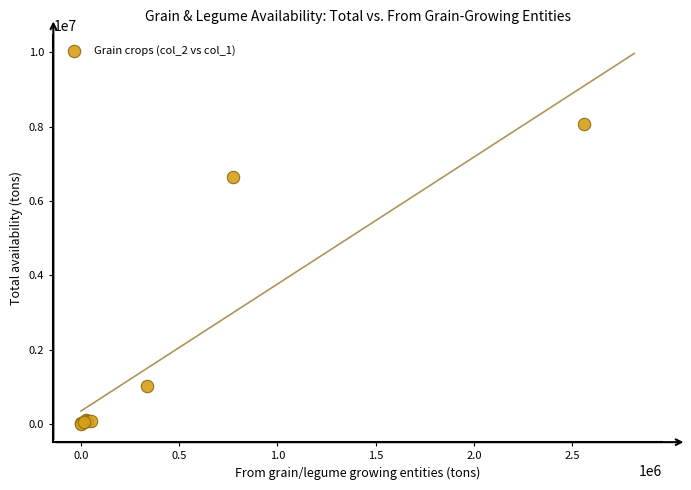

What Y value in the scatter plot is closest to 4040623?

6640573.0